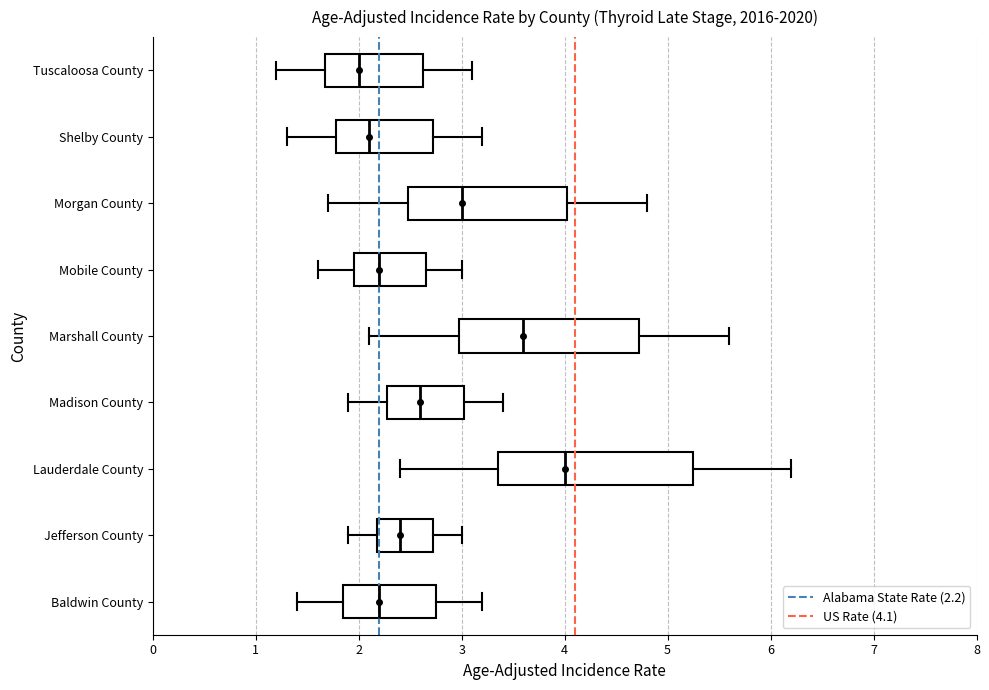

Comparing the boxes themselves (not the whiskers), which one is the widest?

Lauderdale County